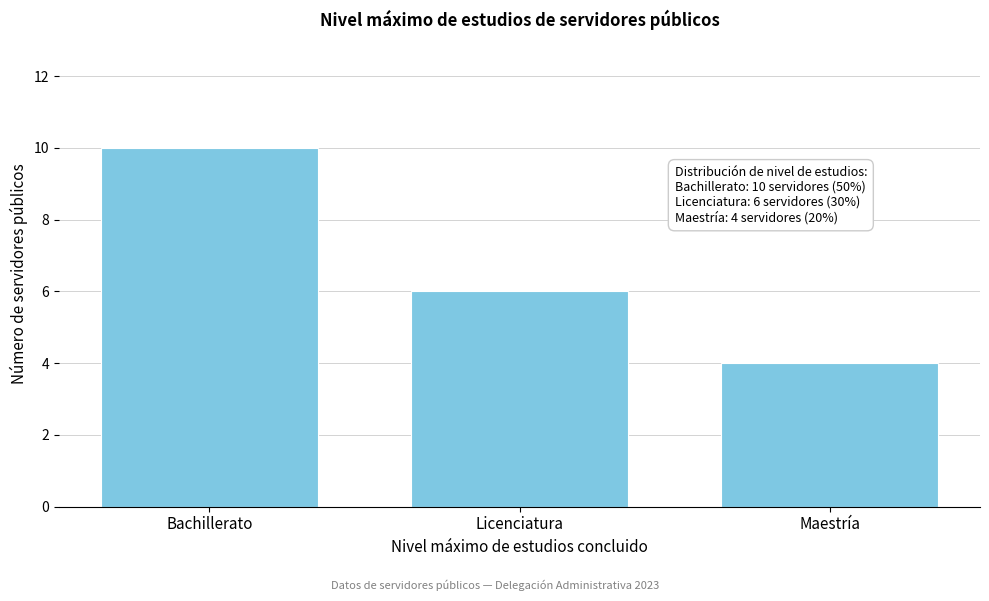

Reading left to right, list all the values displayed in this chart.

Bachillerato=10	Licenciatura=6	Maestría=4